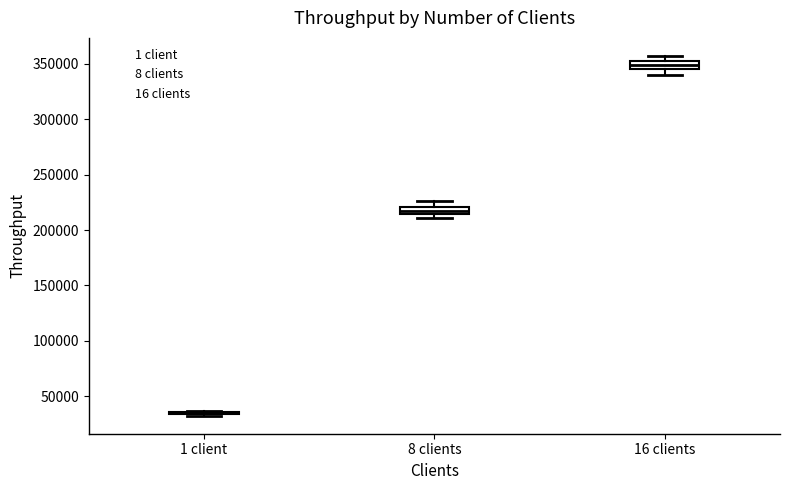

Where is the lower edge of the box for 16 clients on the y-axis? The values are not printed on the chart, so give them approximately, as read against the axis.

345000